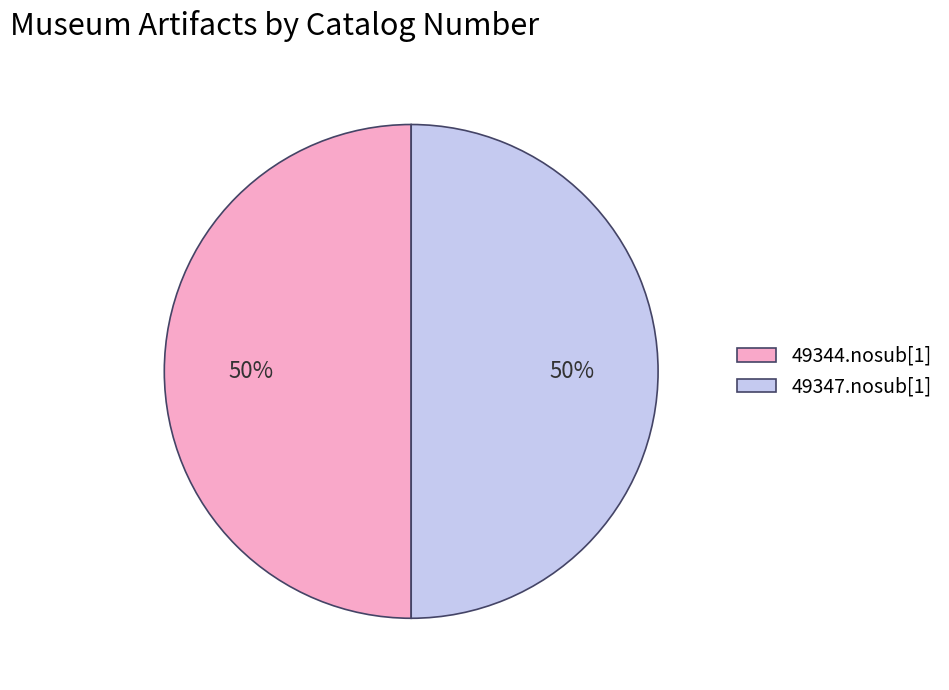

To the nearest percent, what portion does 49347.nosub[1] represent?

50%